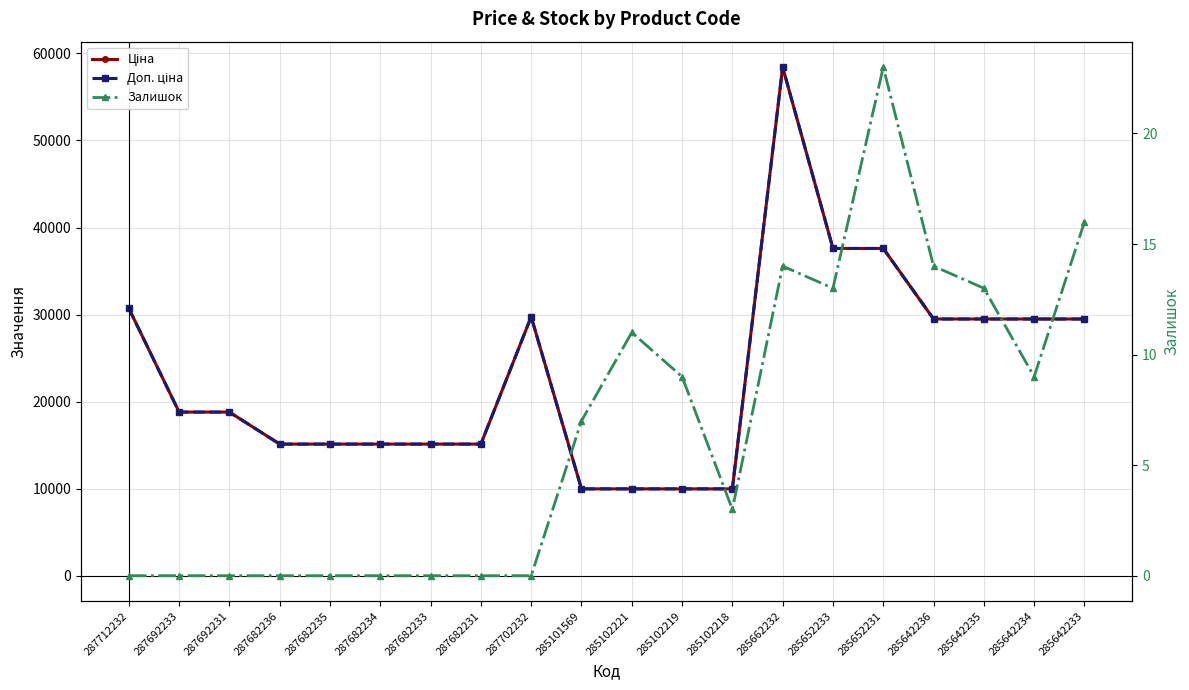

At how many categories does at least one series exceed 19227?

9